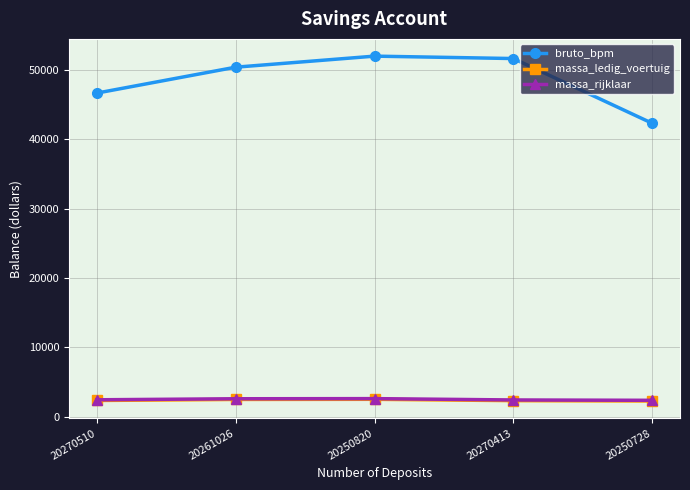

What is the maximum value for bruto_bpm?

51958